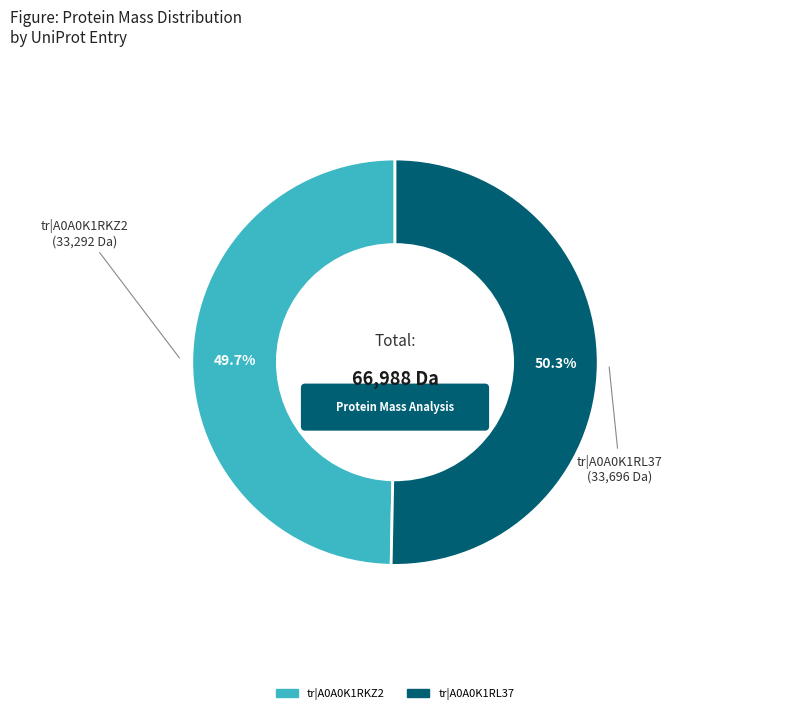

To the nearest percent, what portion does tr|A0A0K1RL37 represent?

50%